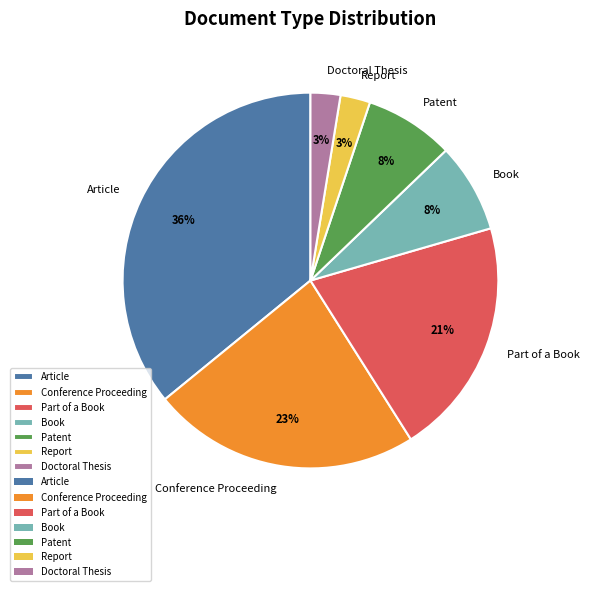

Which category has the biggest portion of the pie?

Article